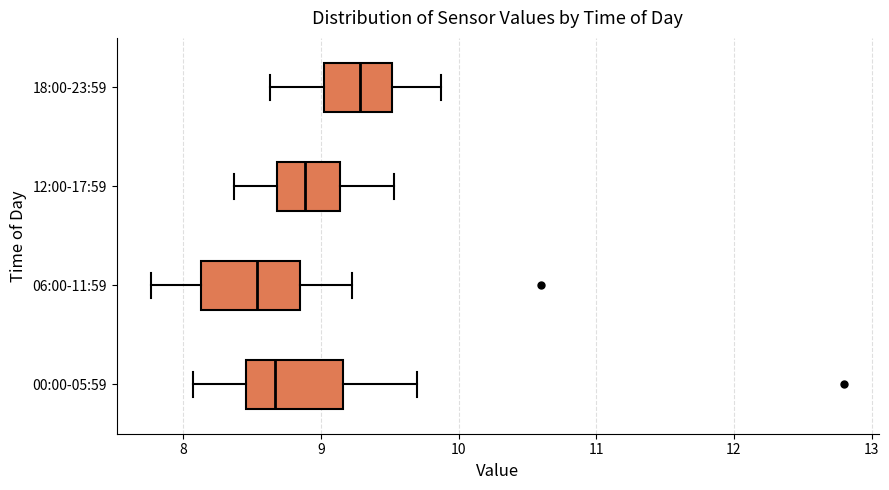

Where does the left whisker of the box for 12:00-17:59 end on the x-axis? The values are not printed on the chart, so give them approximately, as read against the axis.

8.4